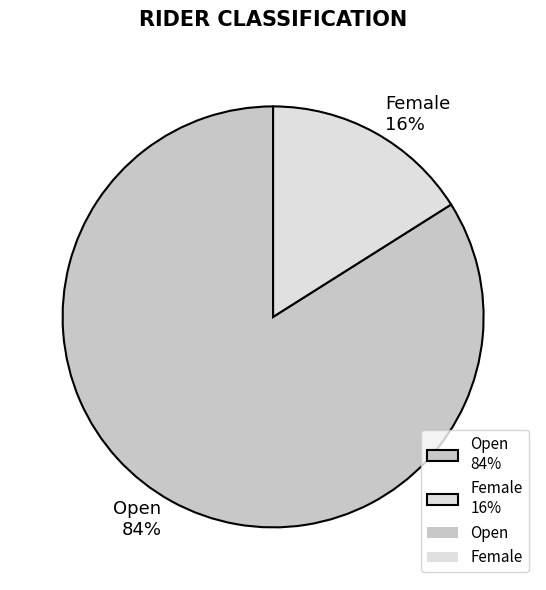

Rank the categories by value from highest to lowest.

Open 84%, Female 16%